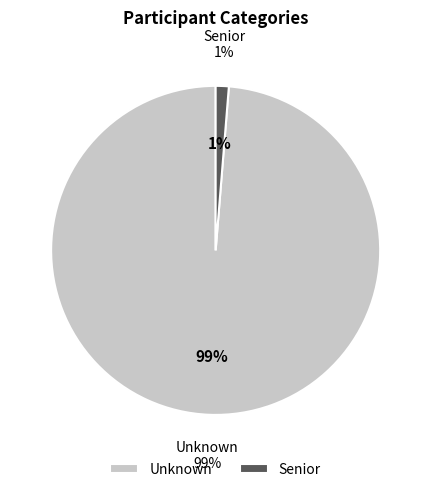

Rank the categories by value from highest to lowest.

Unknown, Senior